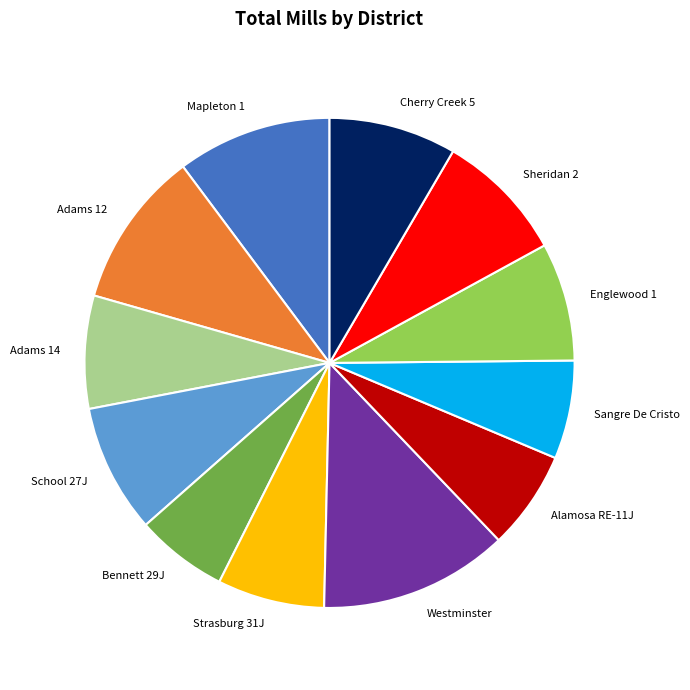

Approximately how many times larger is the value at Bennett 29J compared to Westminster?

0.5